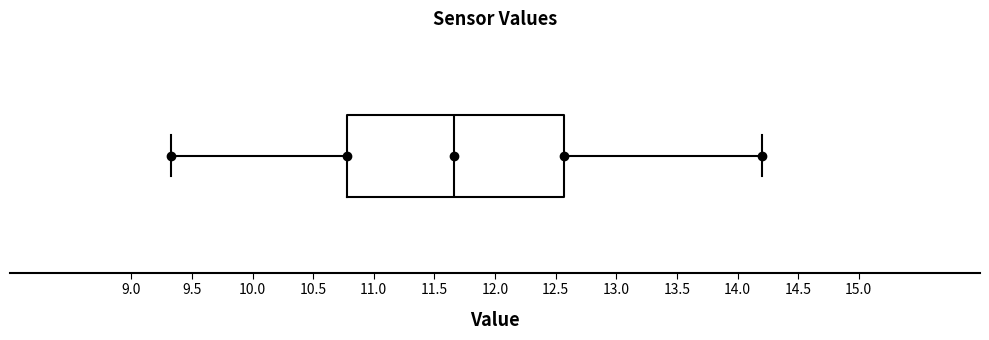

Transcribe this box plot: give where the median line is, the range the box spans, and where the two whiskers end, as read against the x-axis. The values are not printed on the chart, so give them approximately, as read against the axis.

median 11.65, box 10.80 to 12.55, whiskers 9.35 to 14.20